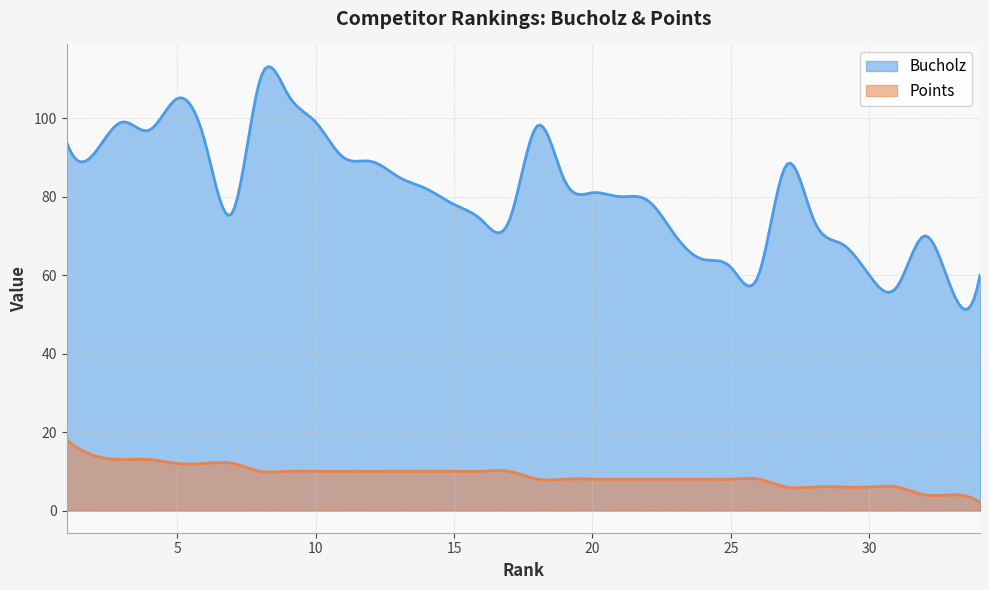

Between 14 and 27, which is larger?

27